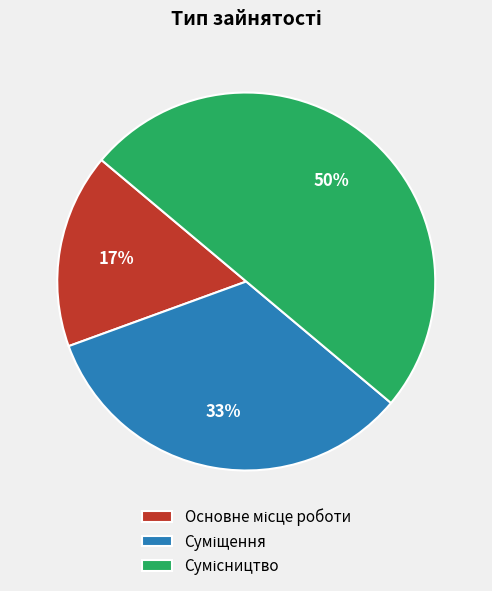

To the nearest percent, what is the average slice percentage?

33%